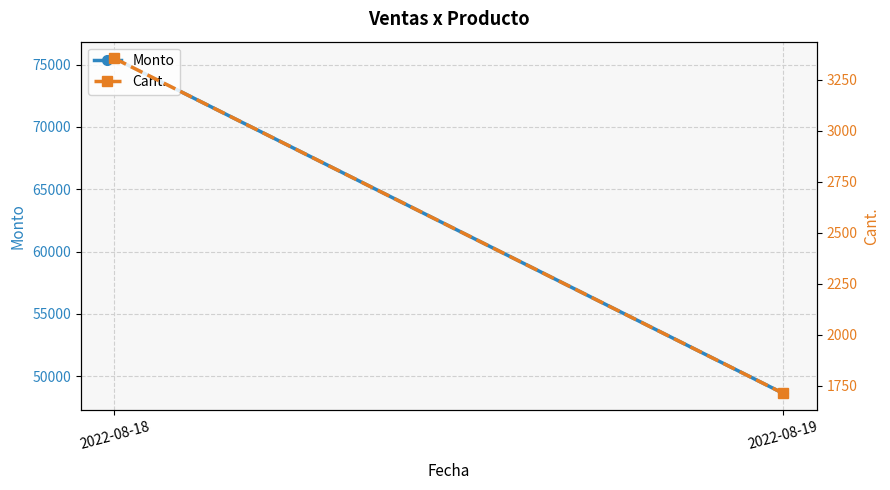

What is the average value of the Monto series?

62062